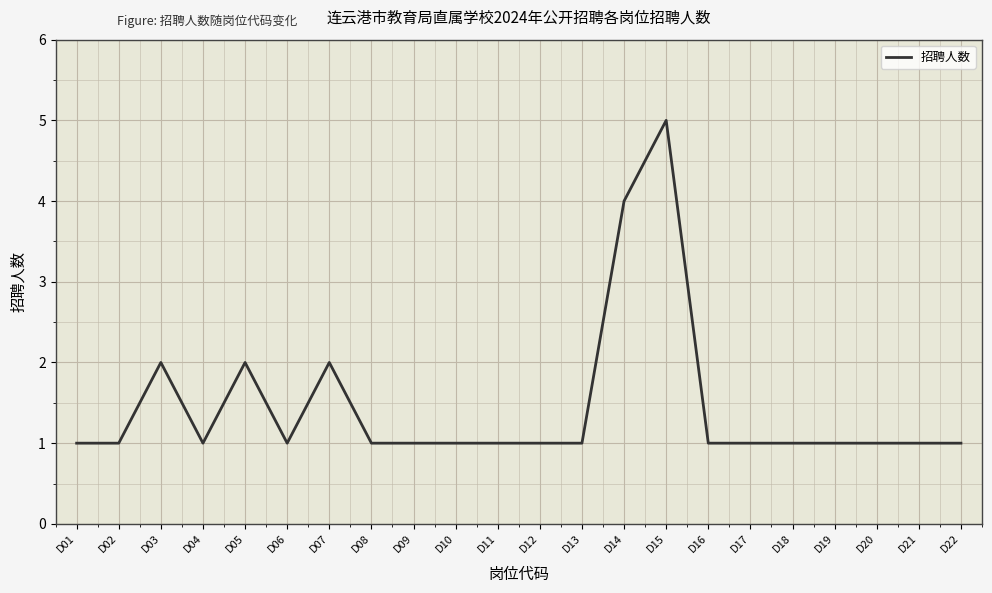

Which category has the highest value across all series?

D15